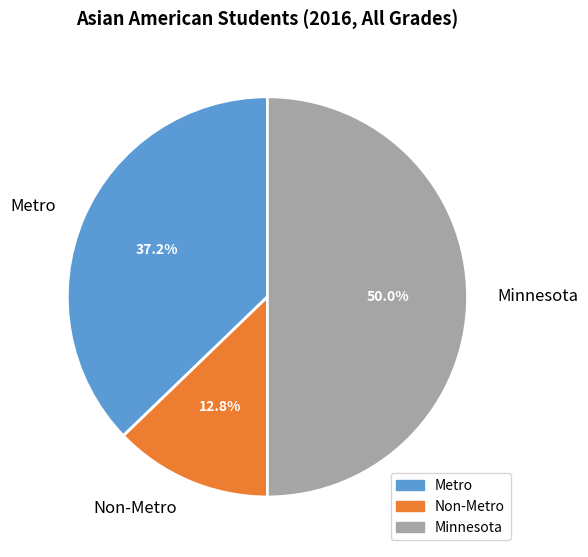

Count the number of slices in the pie.

3